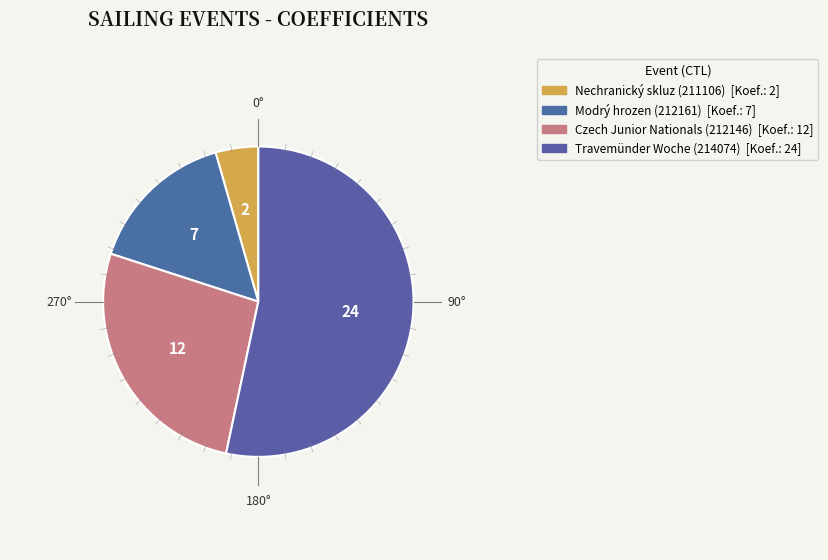

Rank the categories by value from highest to lowest.

Travemünder Woche (214074), Czech Junior Nationals (212146), Modrý hrozen (212161), Nechranický skluz (211106)